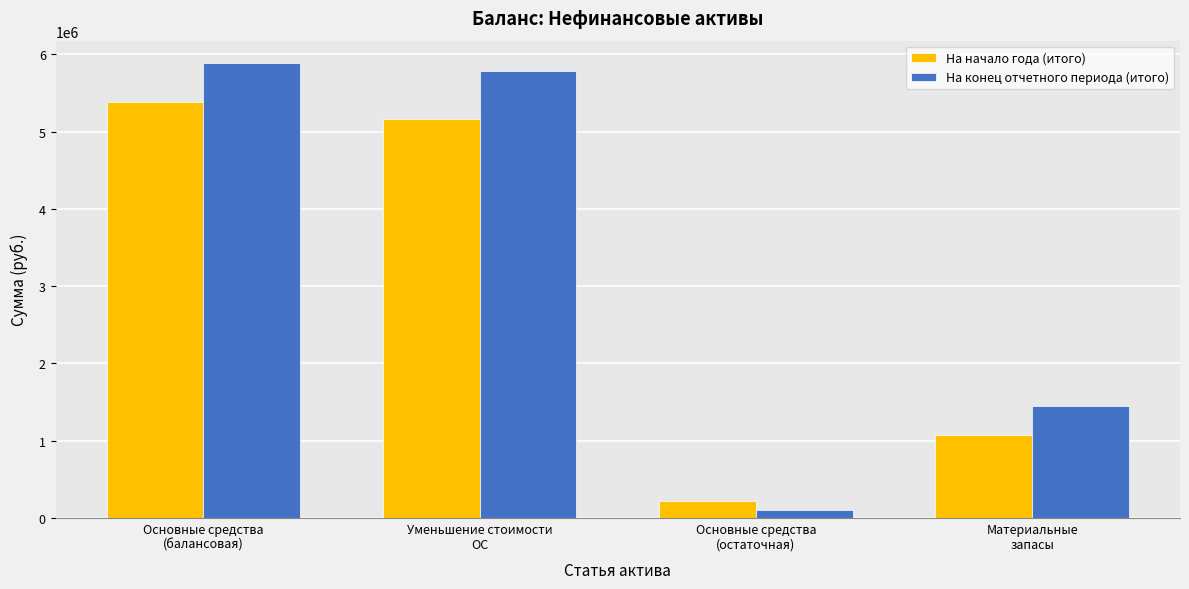

What is the label of the 4th bar from the left?

Материальные
запасы